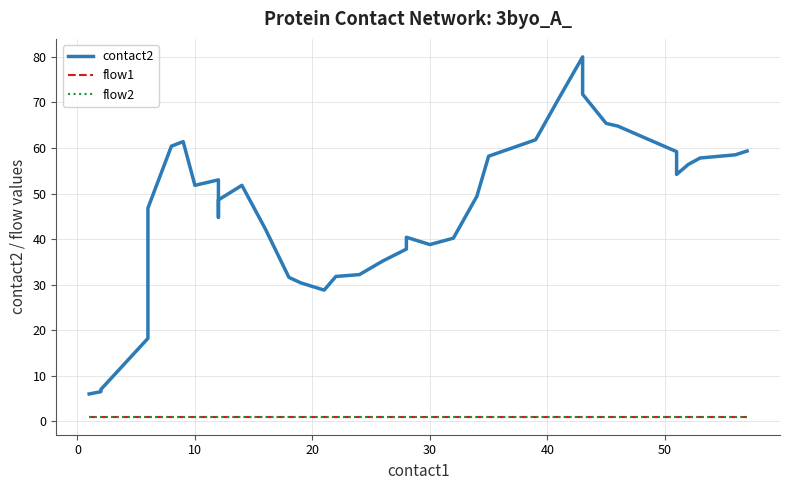

How many lines are shown in the chart?

3